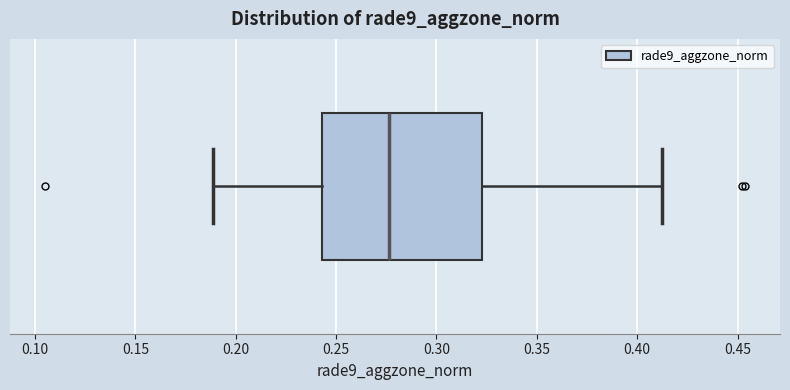

Read this box plot against the x-axis: the position of the median line, the range covered by the box, and the ends of both whiskers. The values are not printed on the chart, so give them approximately, as read against the axis.

median 0.275, box 0.245 to 0.325, whiskers 0.190 to 0.415